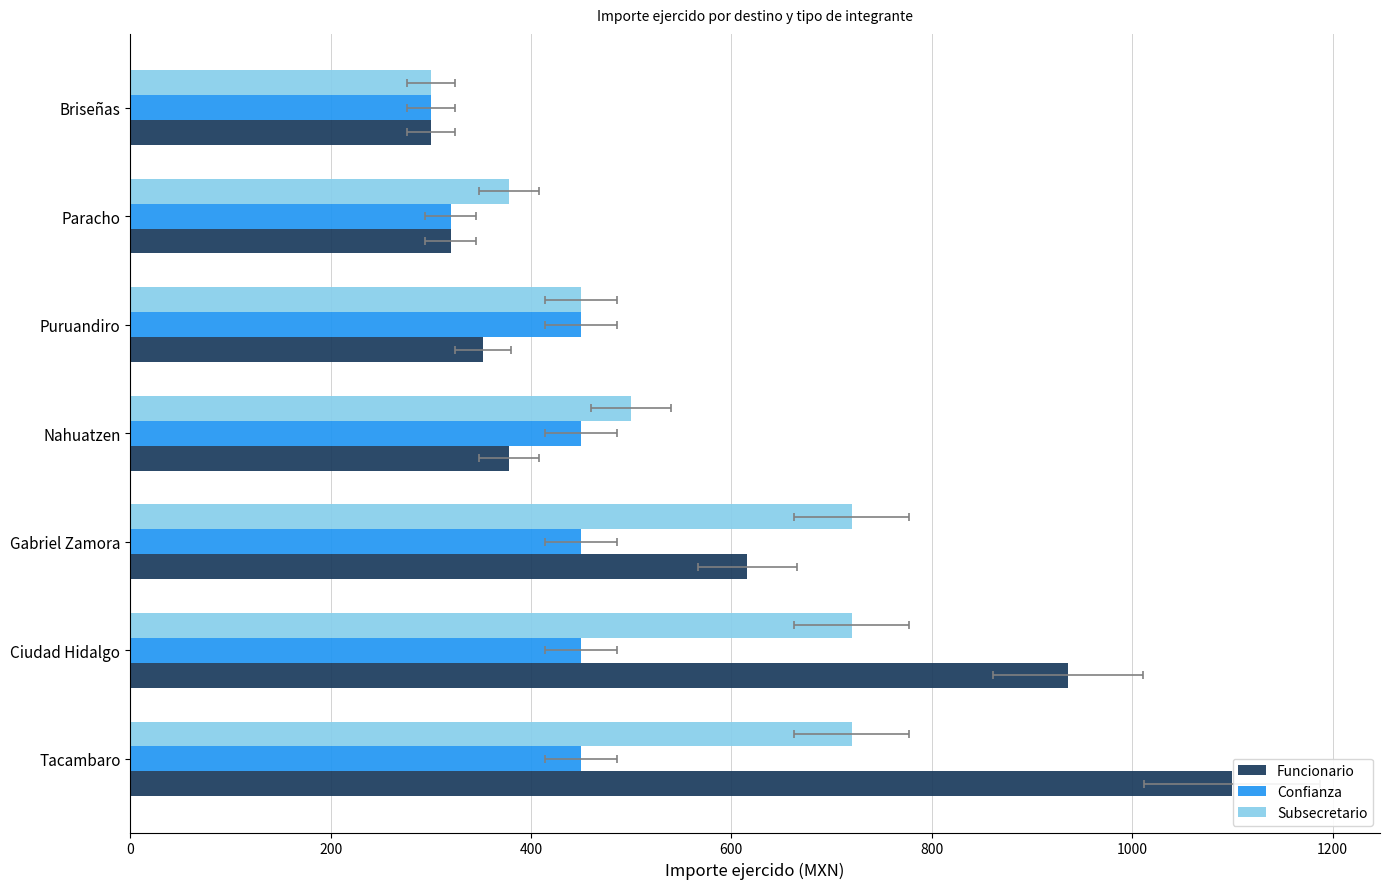

What is the greatest value displayed?

1100.0